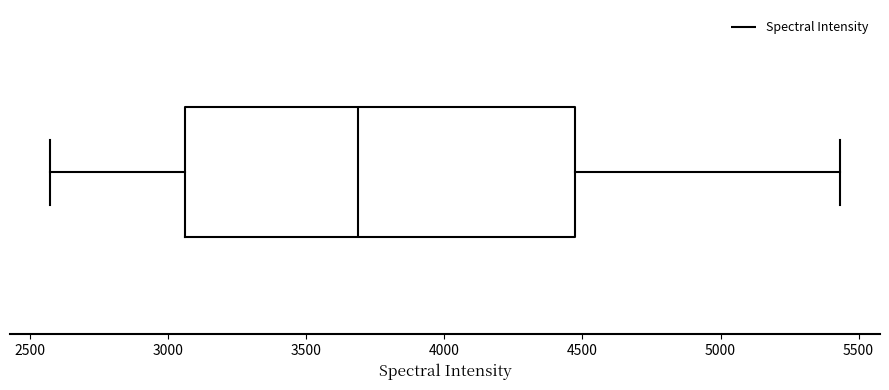

Where is the left edge of the box on the x-axis? The values are not printed on the chart, so give them approximately, as read against the axis.

3050